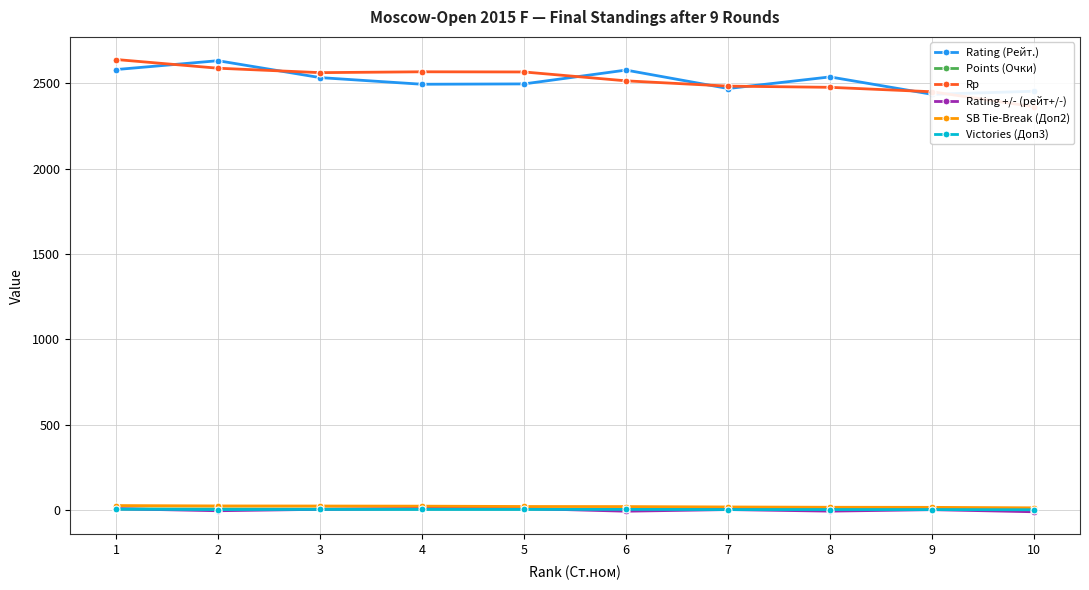

True or false: Rating +/- (рейт+/-) has a value of -3.2 at 10.

False